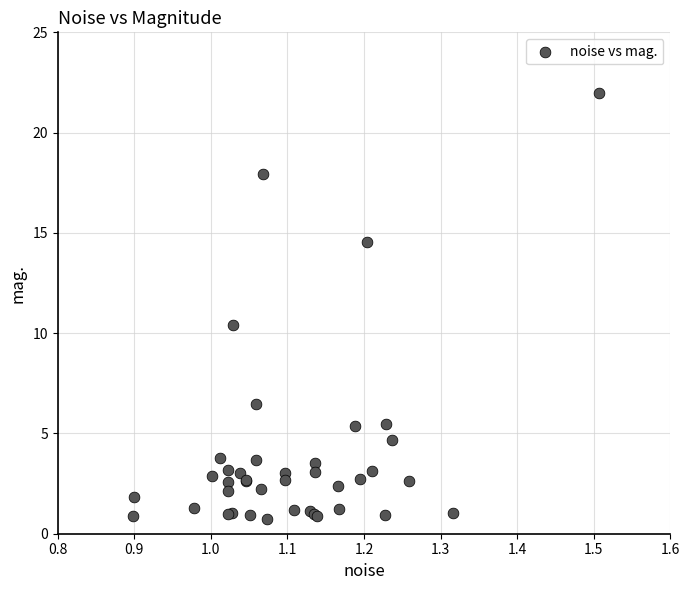

What Y value in the scatter plot is closest to 11?

10.4